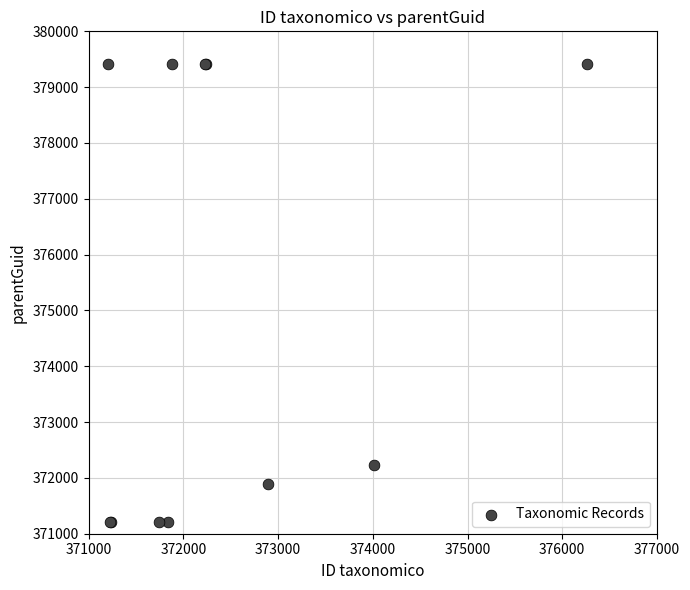

What Y value in the scatter plot is closest to 375314?

372228